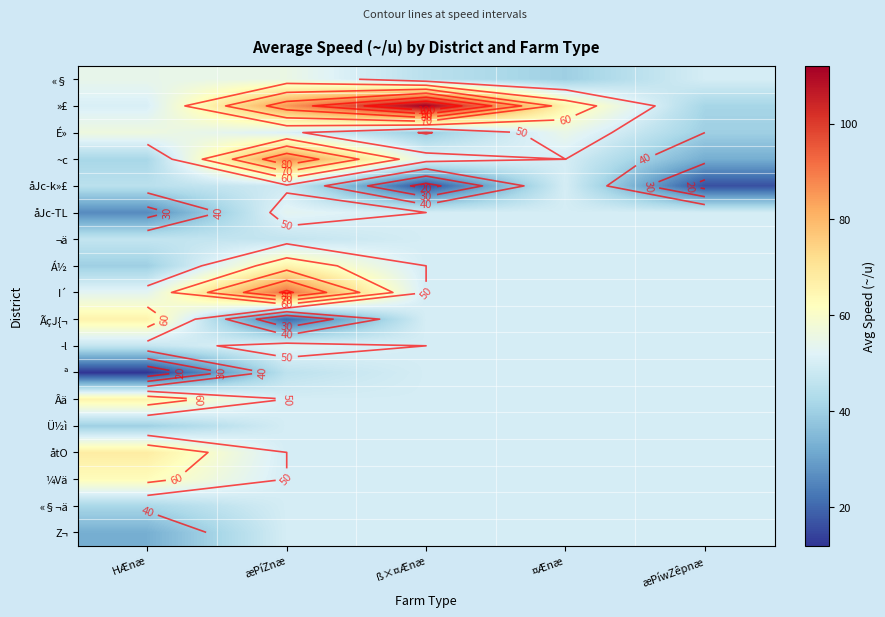

Which category has the highest value in the É» series?

HÆnæ